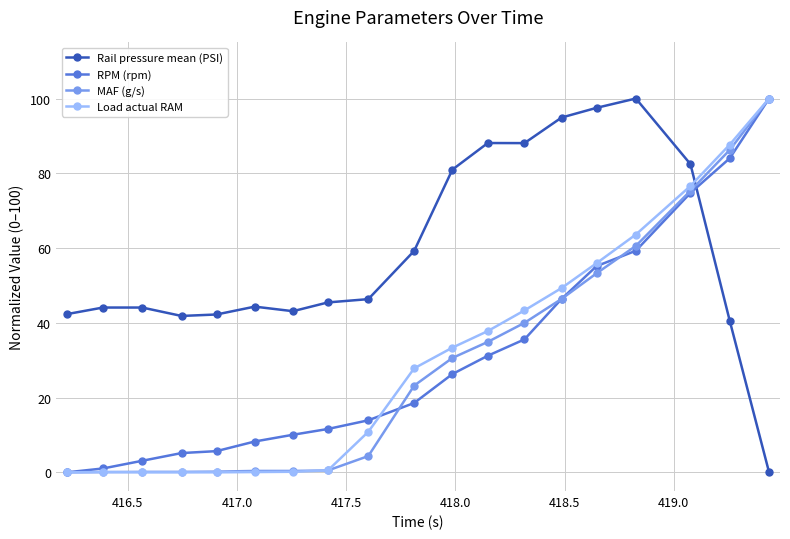

What is the value of the Load actual RAM point at the 14th from the left?

49.3